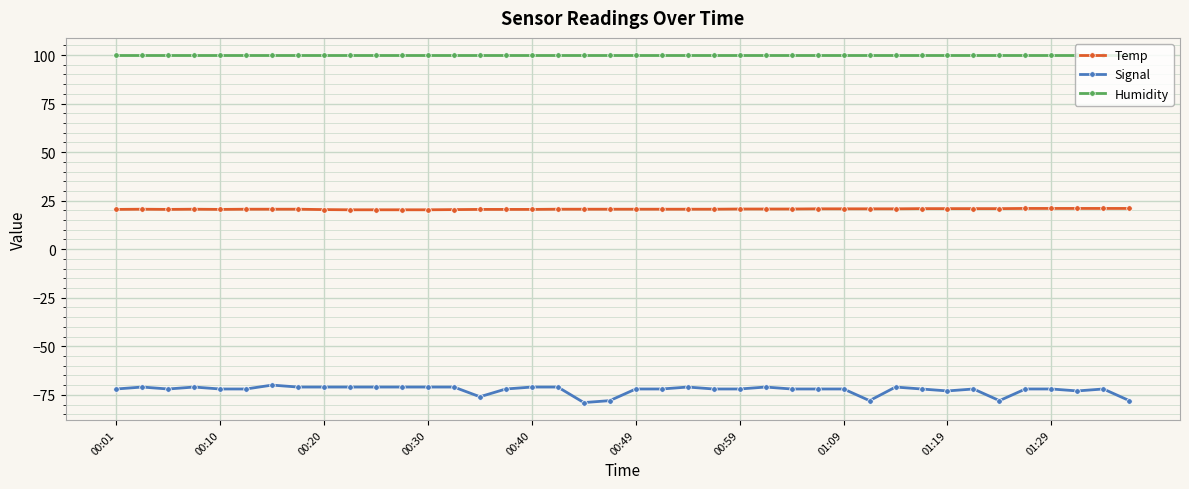

True or false: Temp has more than 1 interior local peaks.

True